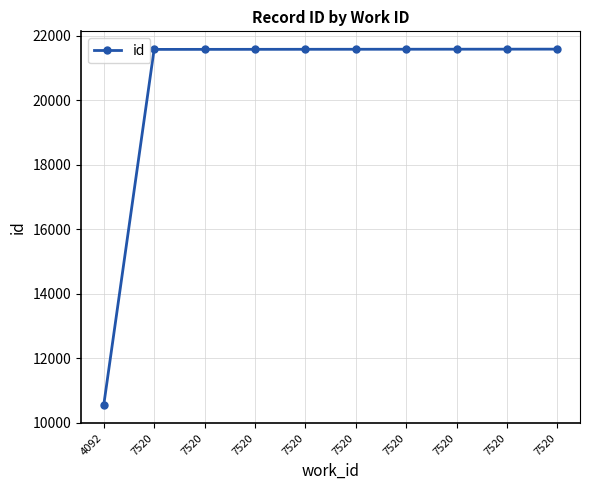

How many lines are shown in the chart?

1